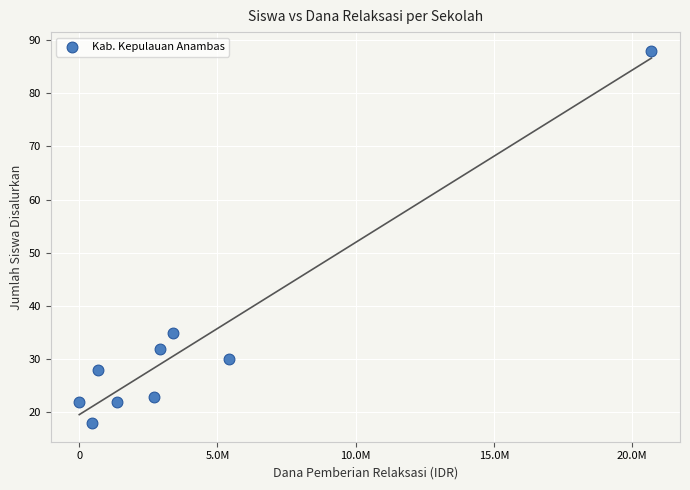

What is the average X value?

4175000